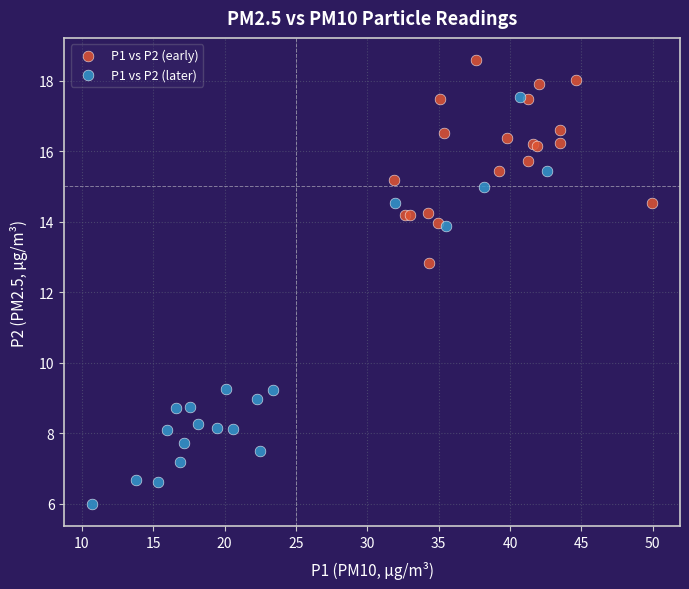

What are all the series names shown in the legend?

P1 vs P2 (early), P1 vs P2 (later)